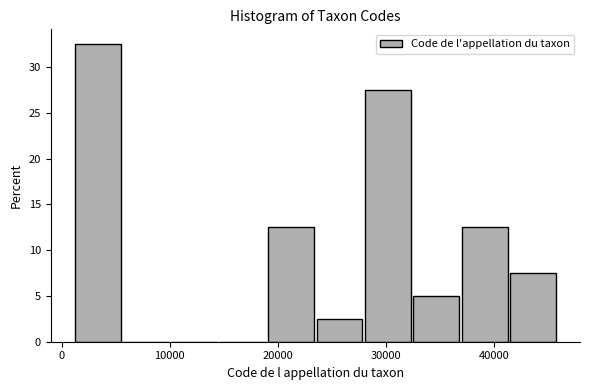

Reading left to right, transcribe this chart: for each bar, give the range it covers on the x-axis and its height. Neither the bar edges nor the heights are printed on the chart, so give them approximately, as read against the axes.

1000 to 6000: 32.5
6000 to 10000: 0
10000 to 15000: 0
15000 to 19000: 0
19000 to 24000: 12.5
24000 to 28000: 2.5
28000 to 33000: 27.5
33000 to 37000: 5.0
37000 to 41000: 12.5
41000 to 46000: 7.5